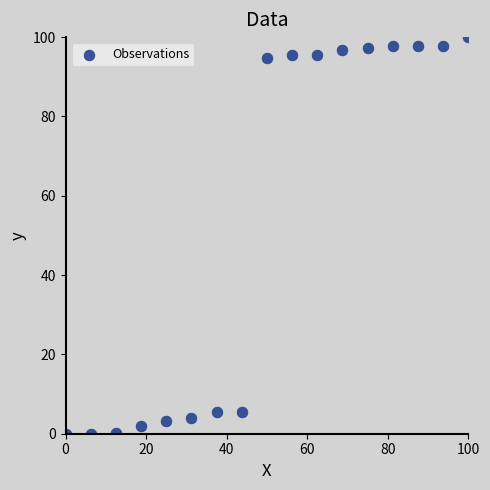

What is the range of X values (max minus min)?

100.0